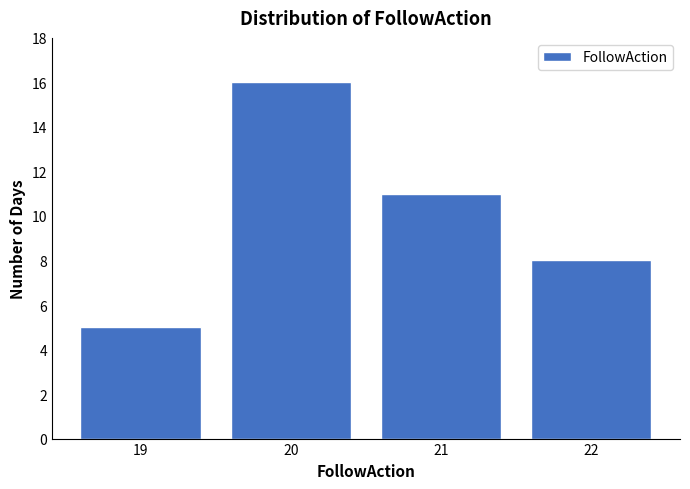

Reading right to left, transcribe all the data shown in this chart.

8	11	16	5